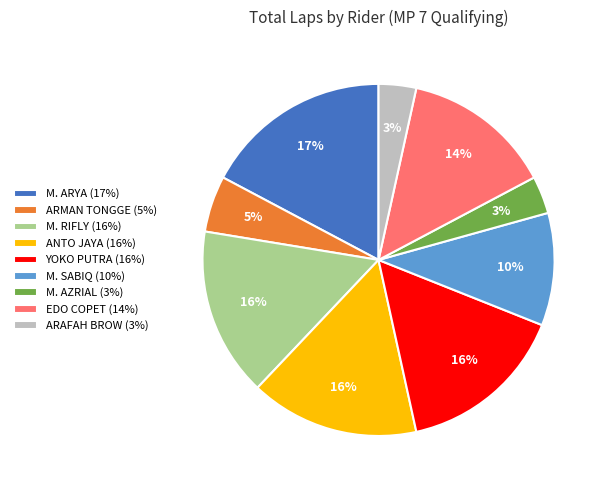

What percentage is the M. AZRIAL (3%) slice, to the nearest percent?

3%